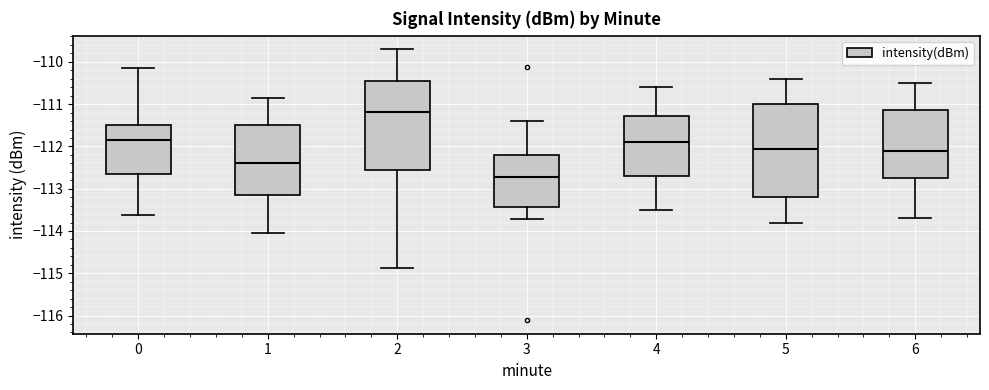

Reading left to right, transcribe this box plot: for each box, give where its median line is, the range the box spans, and where its two whiskers end, as read against the y-axis. The values are not printed on the chart, so give them approximately, as read against the axis.

0: median -111.8, box -112.6 to -111.5, whiskers -113.6 to -110.1
1: median -112.4, box -113.1 to -111.5, whiskers -114.0 to -110.9
2: median -111.2, box -112.6 to -110.4, whiskers -114.9 to -109.7
3: median -112.7, box -113.4 to -112.2, whiskers -113.7 to -111.4
4: median -111.9, box -112.7 to -111.3, whiskers -113.5 to -110.6
5: median -112.0, box -113.2 to -111.0, whiskers -113.8 to -110.4
6: median -112.1, box -112.7 to -111.1, whiskers -113.7 to -110.5